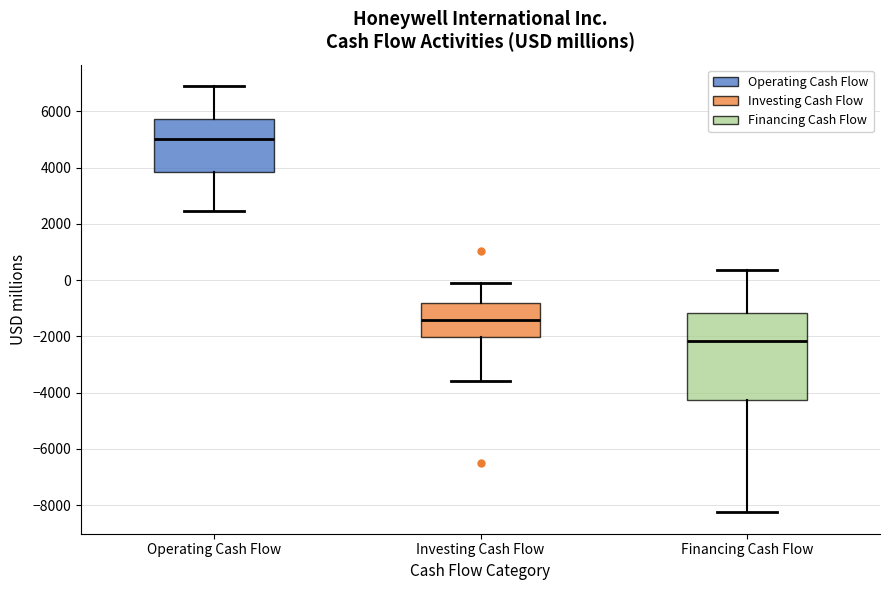

Reading left to right, transcribe this box plot: for each box, give where its median line is, the range the box spans, and where its two whiskers end, as read against the y-axis. The values are not printed on the chart, so give them approximately, as read against the axis.

Operating Cash Flow: median 5000, box 3800 to 5800, whiskers 2400 to 6800
Investing Cash Flow: median -1400, box -2000 to -800, whiskers -3600 to 0
Financing Cash Flow: median -2200, box -4200 to -1200, whiskers -8200 to 400